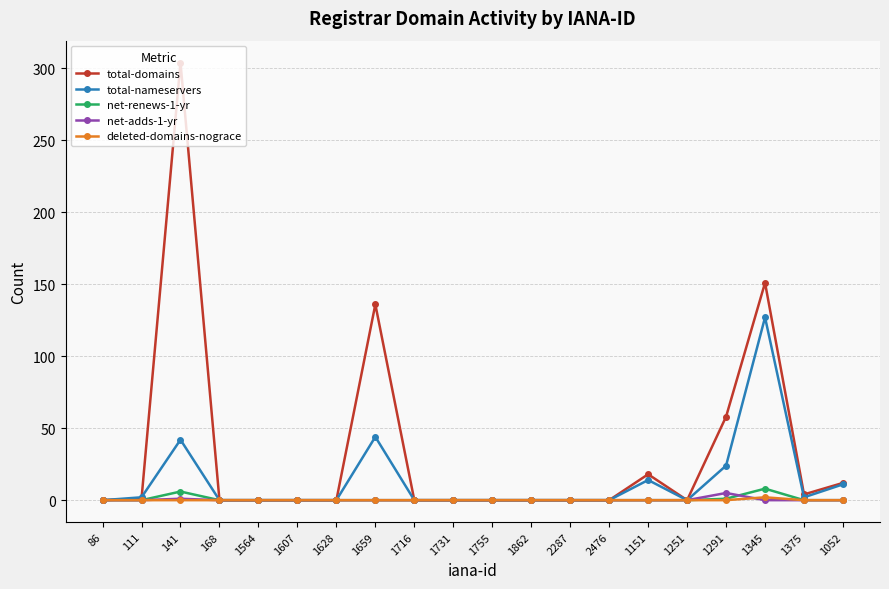

At which category is the sum across all series the highest?

141